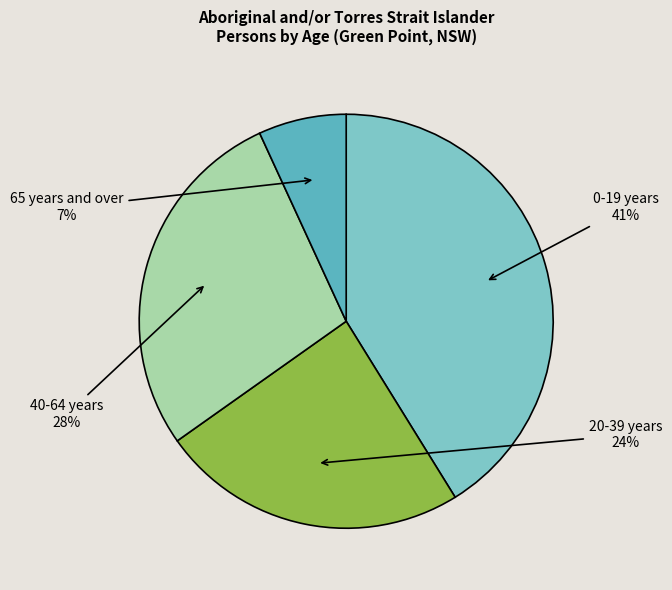

Is it true that 0-19 years is 41% of the pie?

True